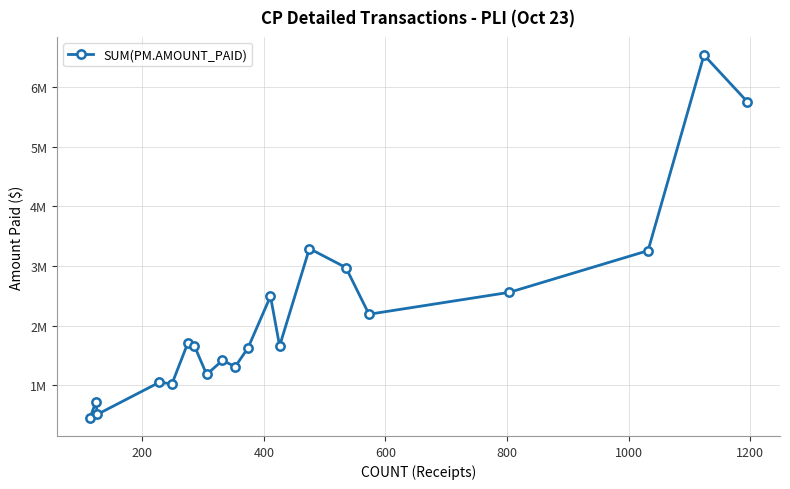

Reading right to left, what are all the values shown in this chart?

5756355	6536497	3256000	2556785	2189088	2972592	3290403	1657184	2490806	1624135	1309895	1414184	1179364	1654386	1705336	1022929	1046155	508639	723412	451500